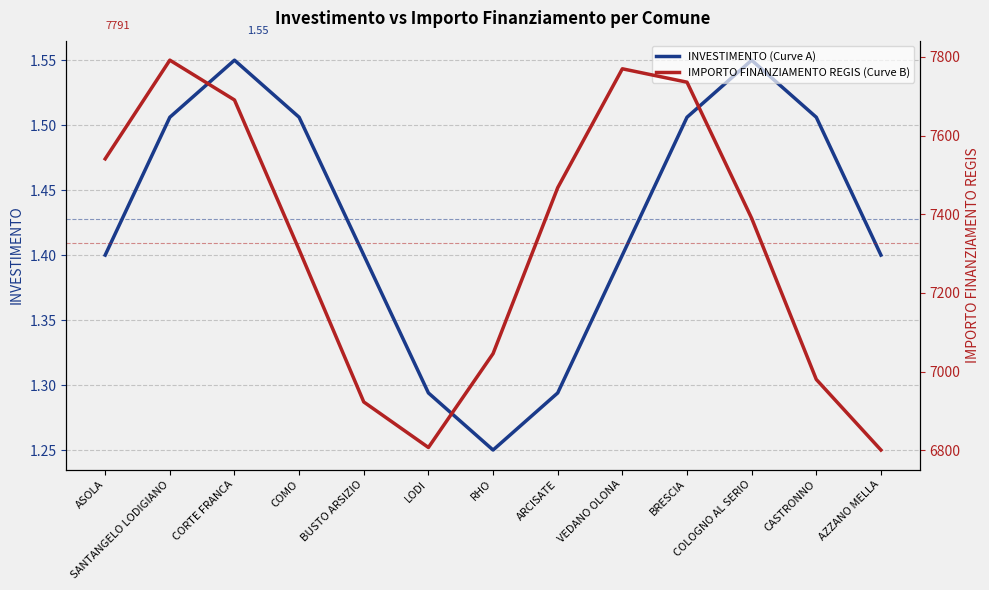

Where is the first local minimum for INVESTIMENTO (Curve A)?

RHO